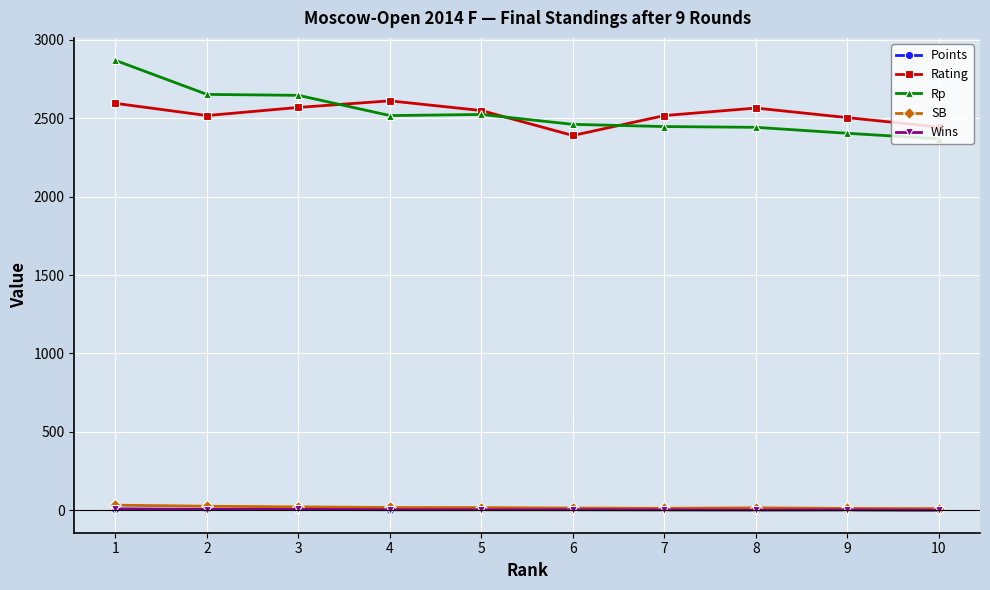

Which series has the largest range (max minus min)?

Rp